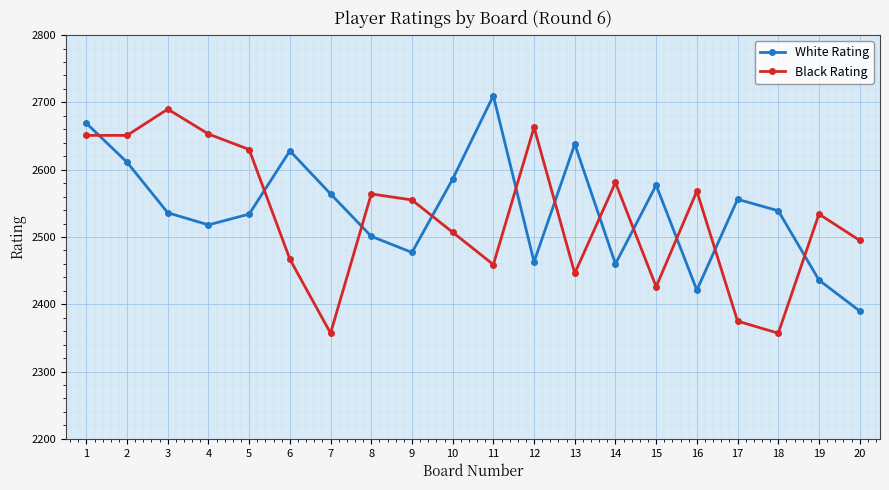

After their last crossing, which series has the higher values: Black Rating or White Rating?

Black Rating